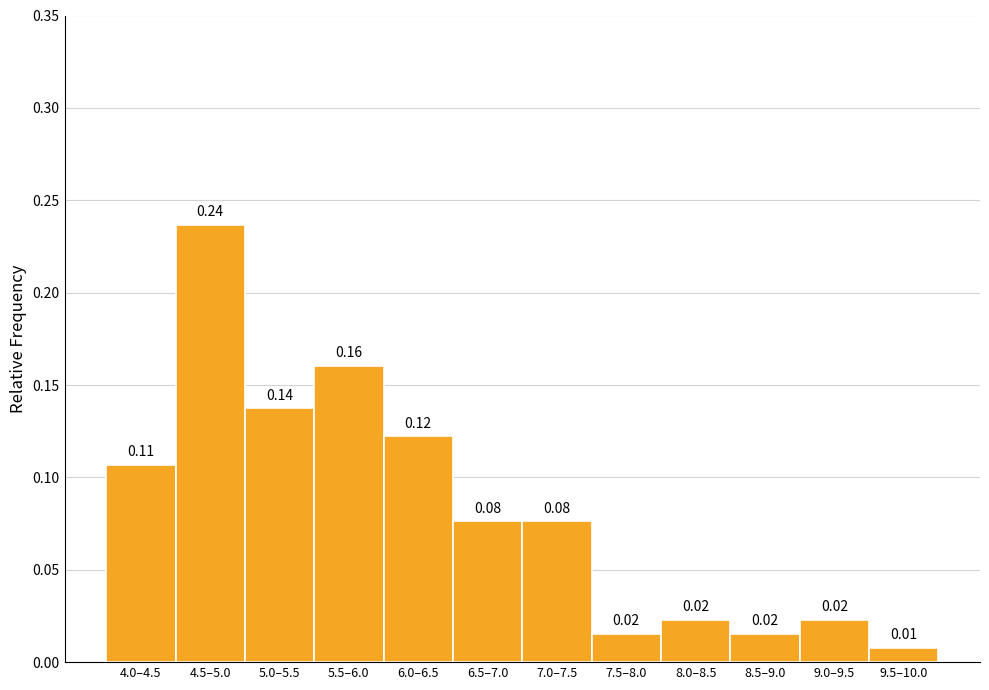

Between 7.0–7.5 and 9.5–10.0, which is larger?

7.0–7.5